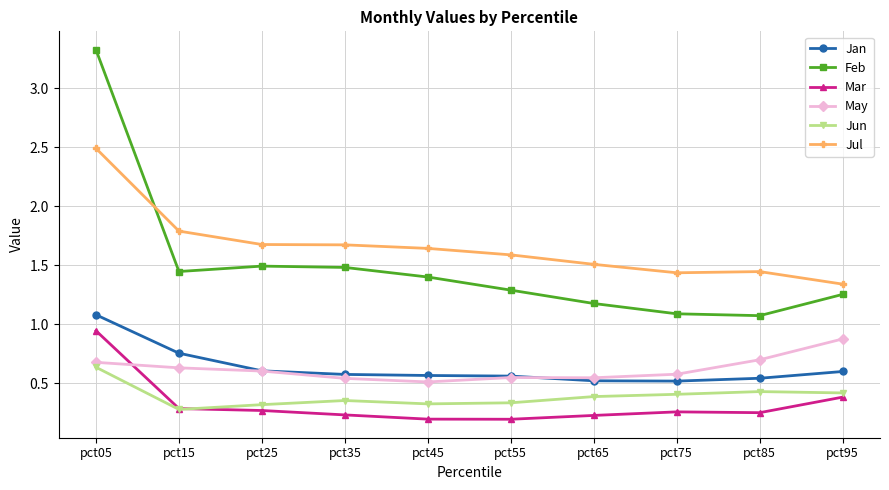

The Jan series shows 0.8 at pct85. True or false?

False